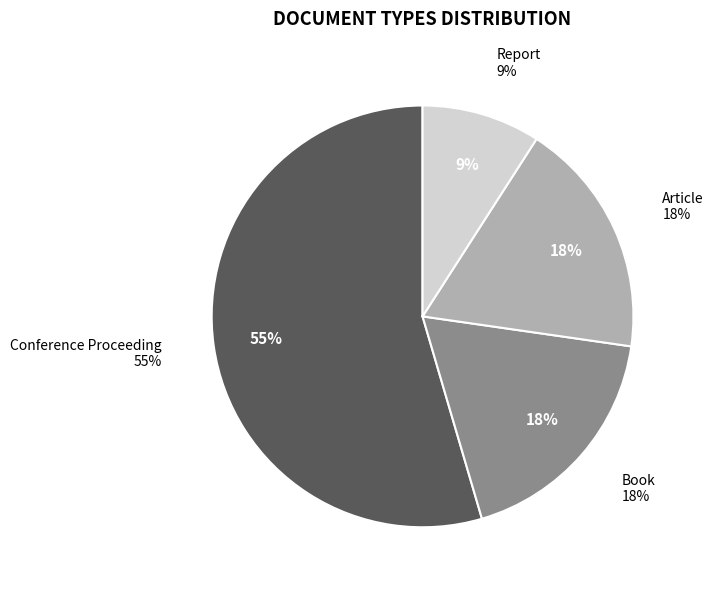

To the nearest percent, what portion does Report represent?

9%